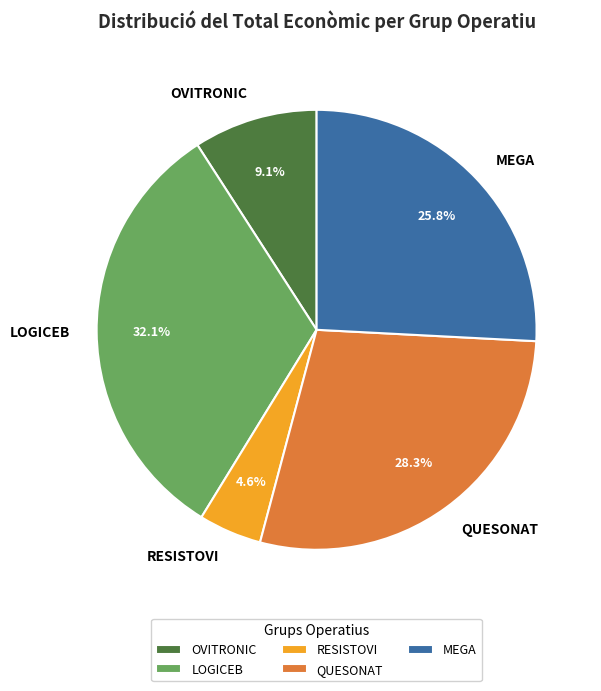

How many slices are in this pie chart?

5